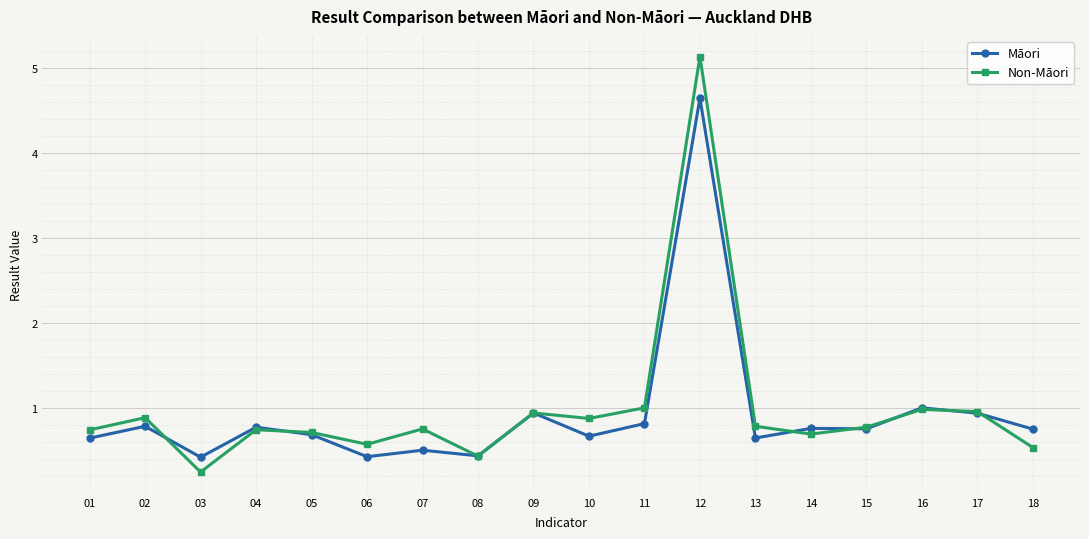

Is the value of Māori at 08 greater than the value of Non-Māori at 01?

No